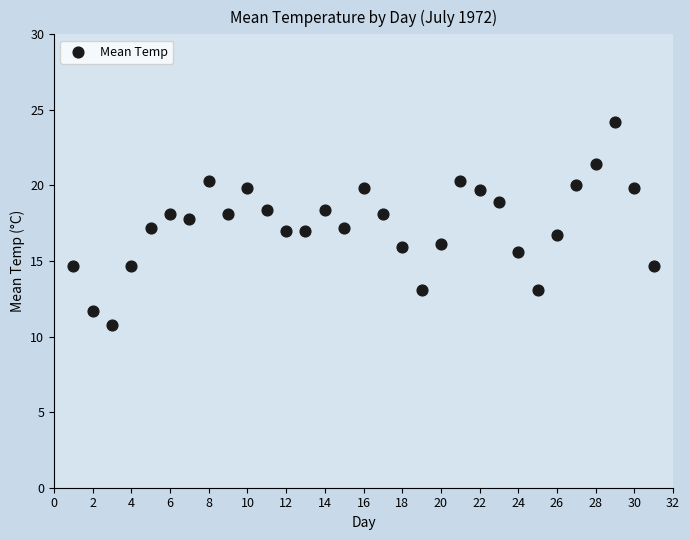

What is the range of X values (max minus min)?

30.0